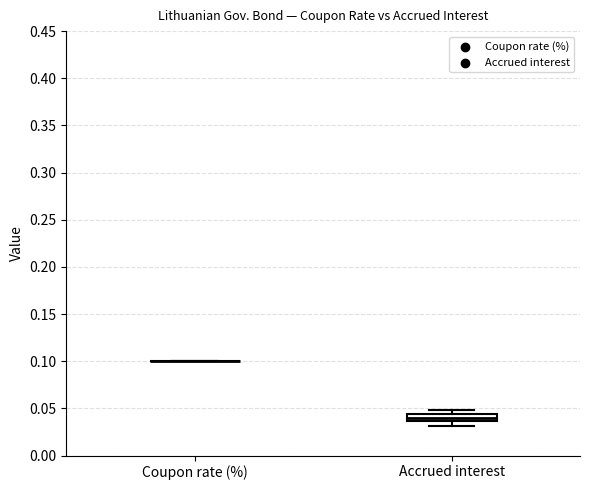

Comparing the boxes themselves (not the whiskers), which one is the tallest?

Accrued interest